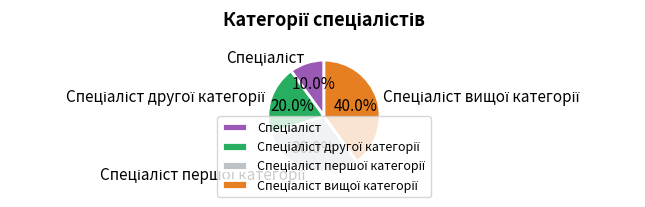

Is there a majority slice in this chart?

No